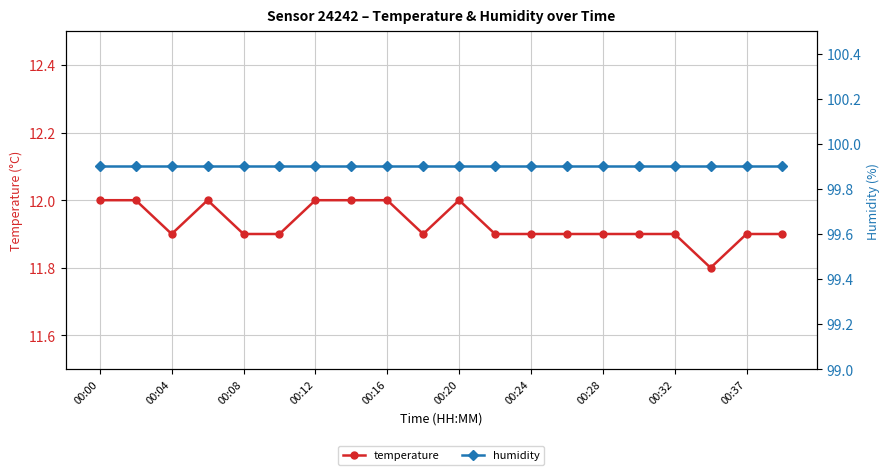

The value of temperature at 00:20 is 19.1. True or false?

False